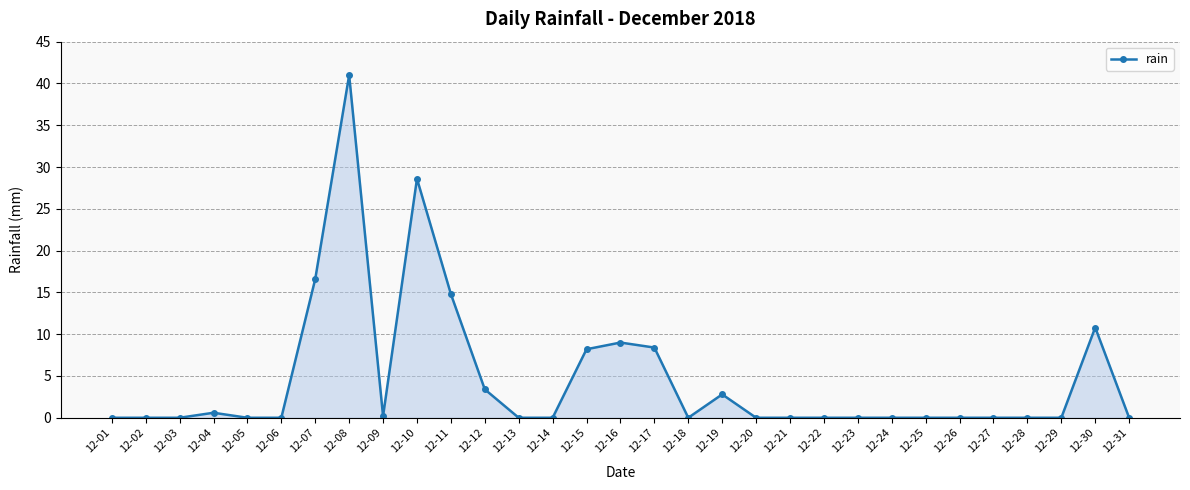

True or false: there are more than 1 points higher than both neighbors.

True